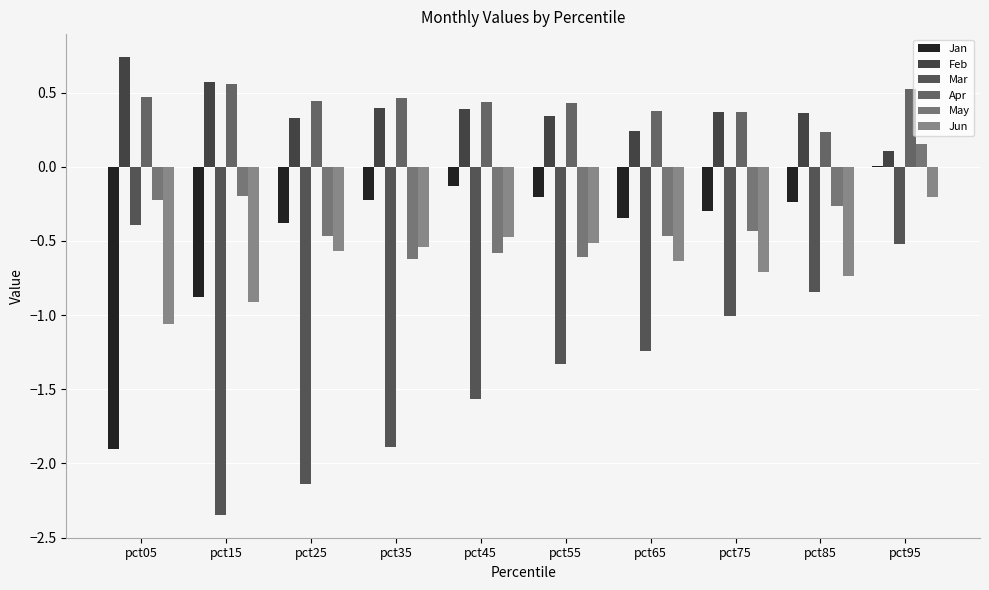

List the labels in order of Mar value, smallest first.

pct15, pct25, pct35, pct45, pct55, pct65, pct75, pct85, pct95, pct05